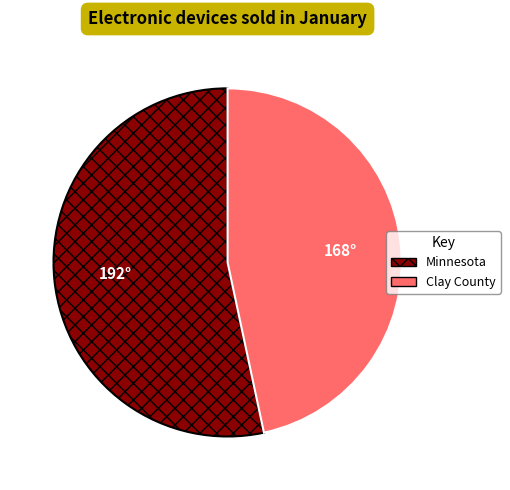

Is it true that Minnesota is 42% of the pie?

False